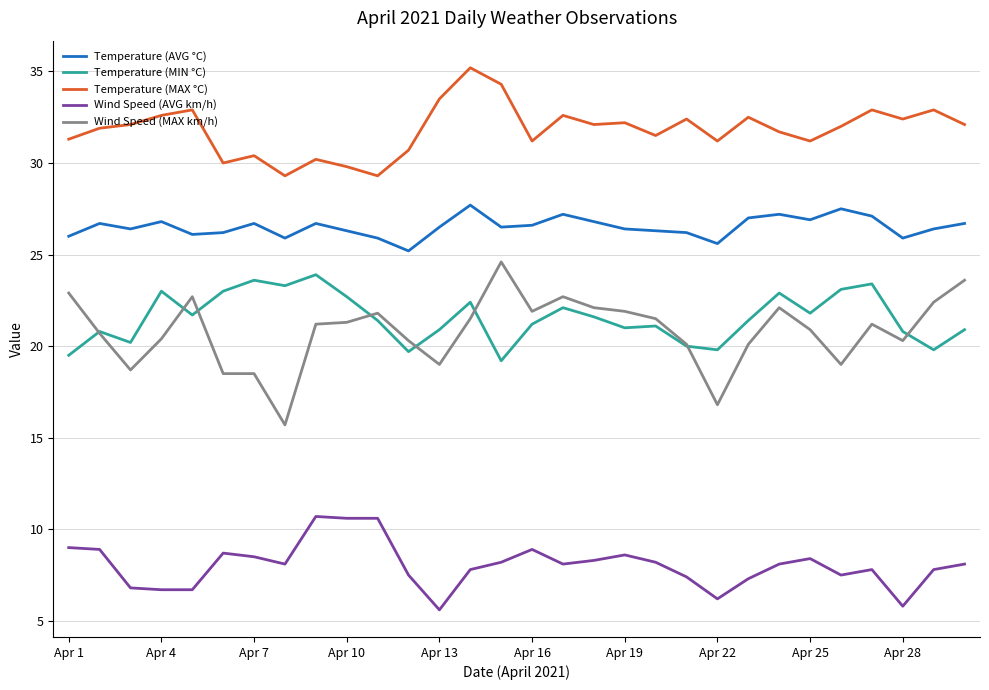

What is the average value of the Temperature (MIN °C) series?

21.5